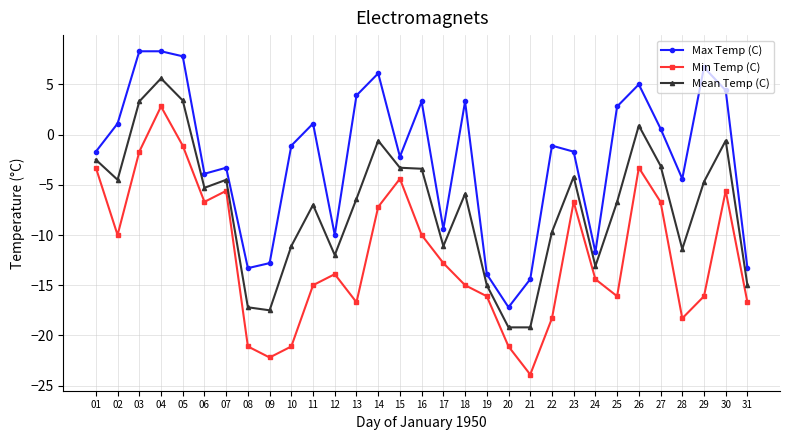

What is the approximate value of Max Temp (C) at 14?

6.1